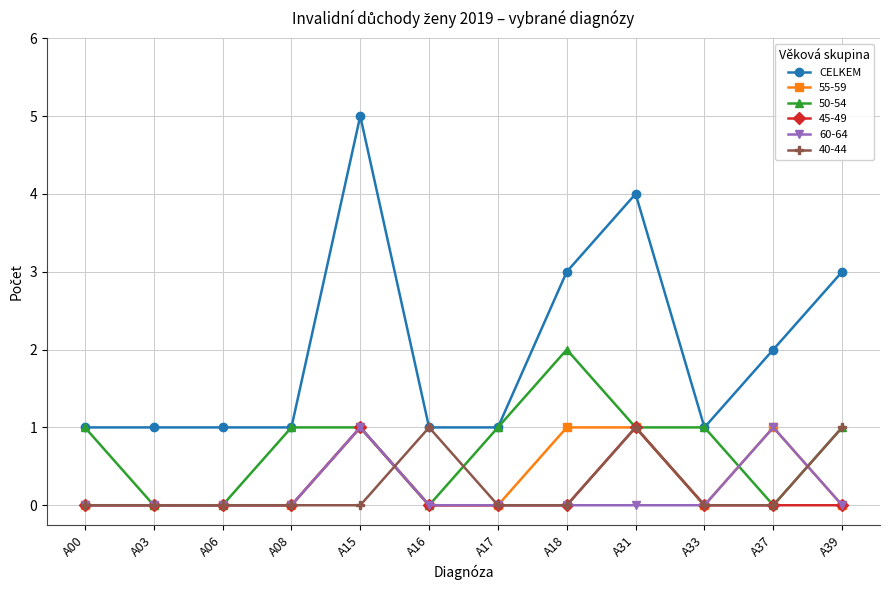

True or false: 60-64 has more than 0 points higher than both neighbors.

True